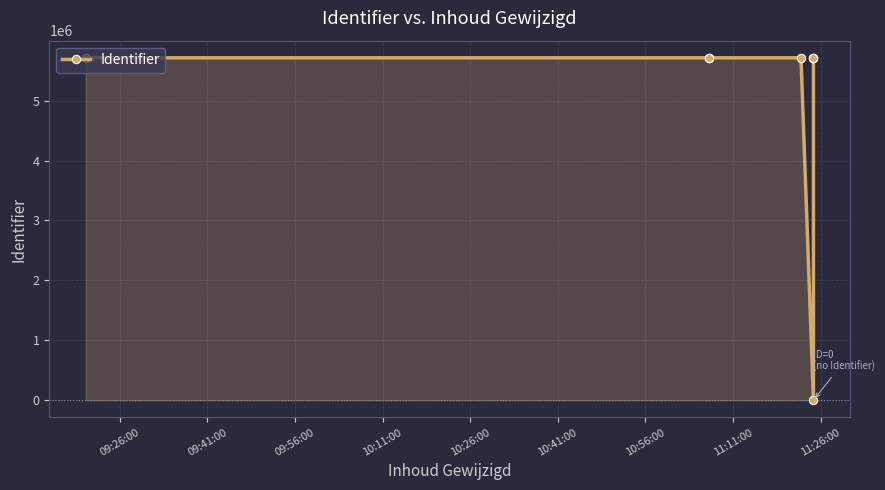

What is the difference between the second highest and minimum values?

5714283